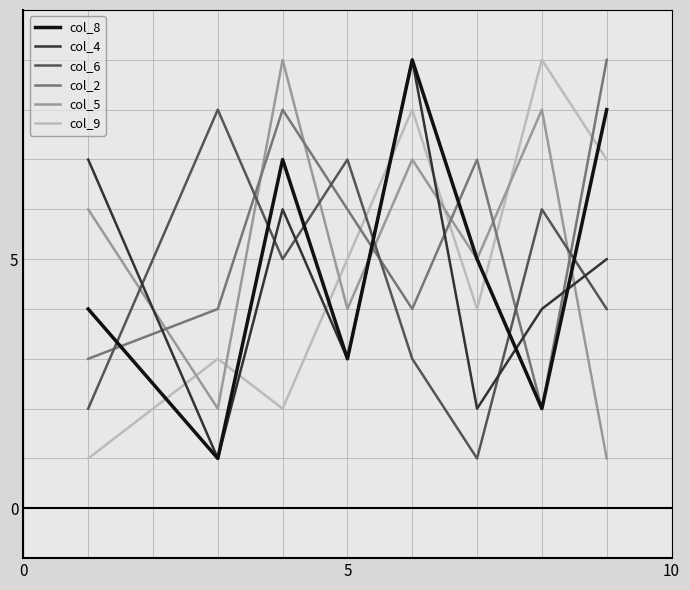

What is the maximum value shown in the chart?

9